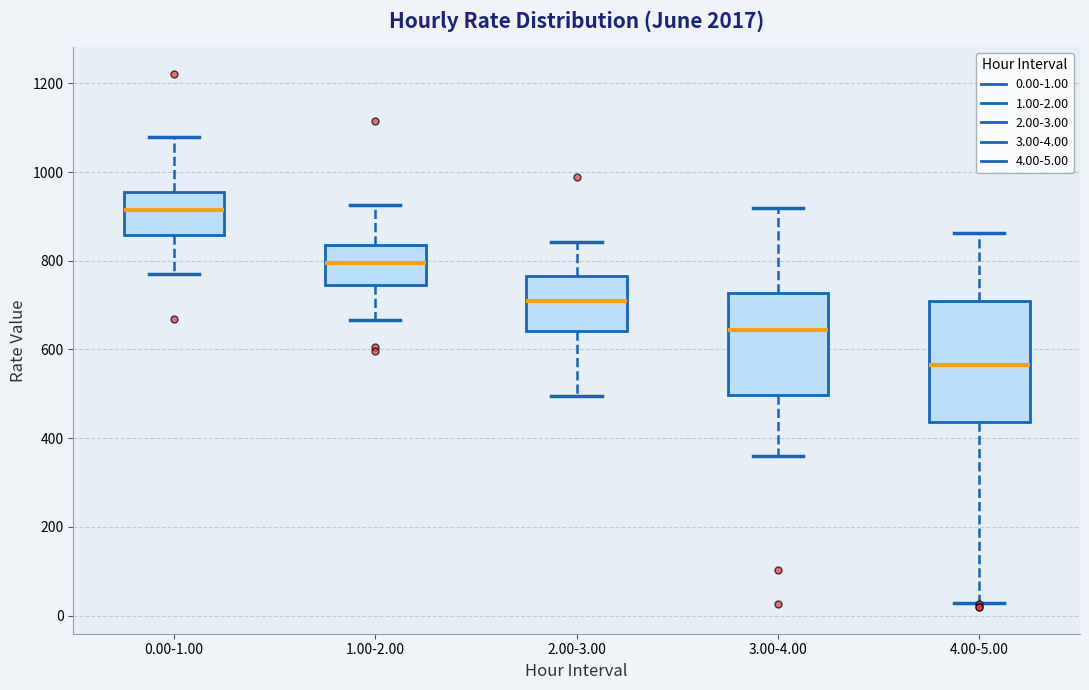

Where does the upper whisker of the box for 3.00-4.00 end on the y-axis? The values are not printed on the chart, so give them approximately, as read against the axis.

920